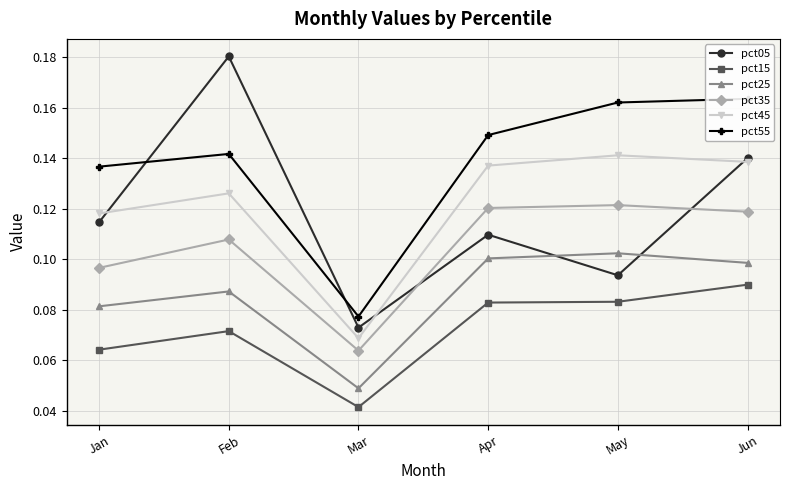

Between Jan and May, which is larger?

Jan